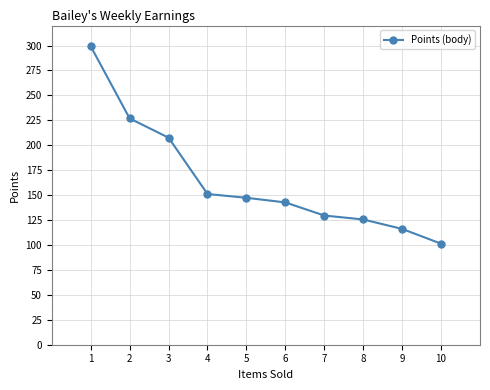

The value at 8 is 25.7. True or false?

False